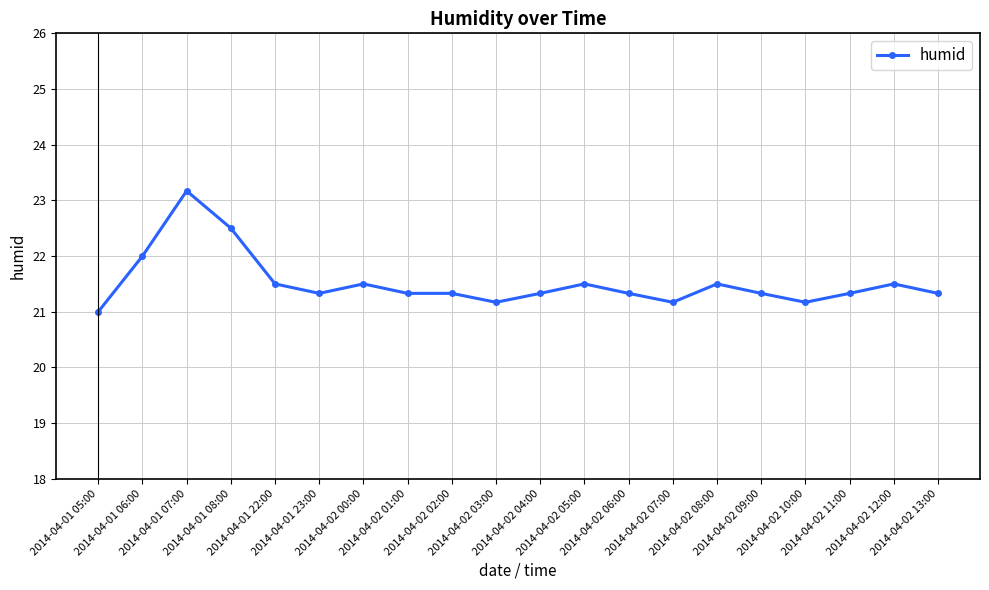

What is the difference between the second highest and second lowest values?

1.3